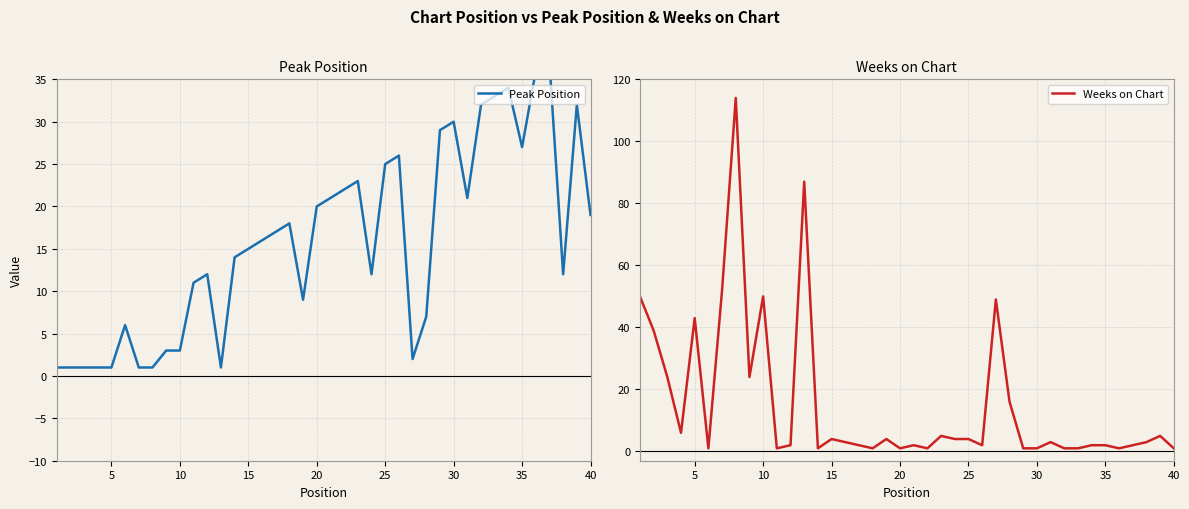

What is the highest value of the Weeks on Chart series?

114